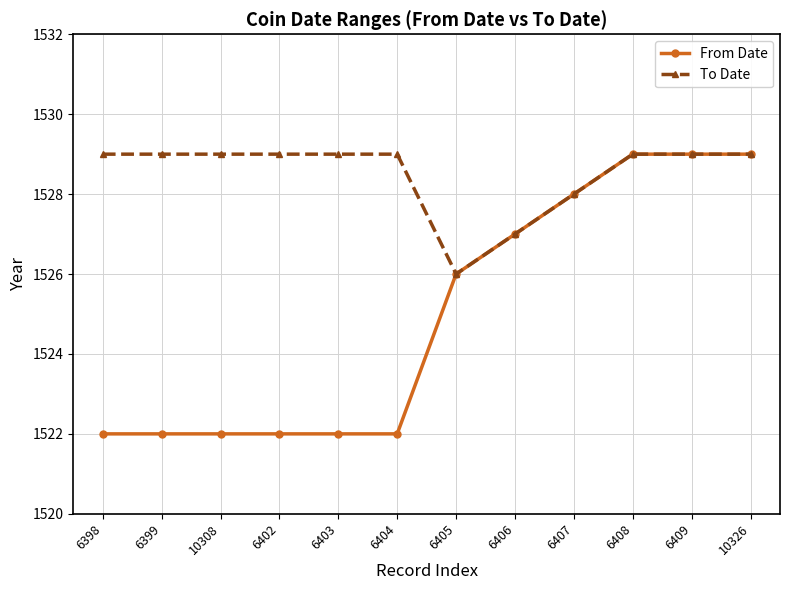

Which category has the lowest value in the To Date series?

6405